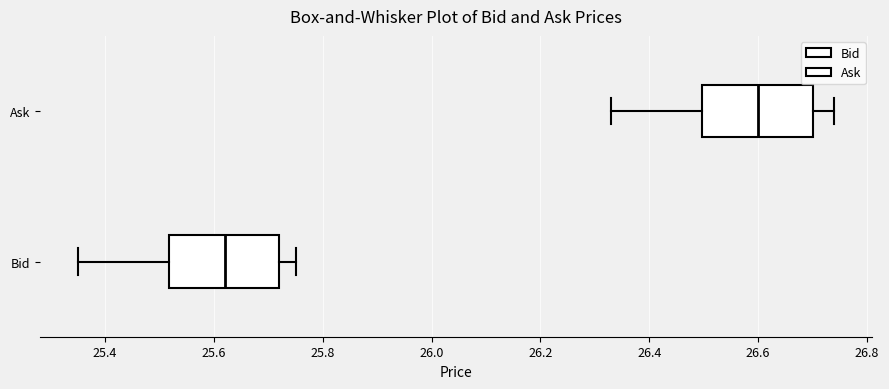

Which box's median line is the furthest to the left?

Bid